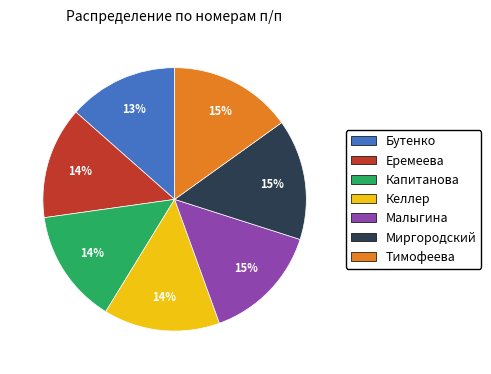

To the nearest percent, what is the difference between the largest and smallest slice percentages?

2%